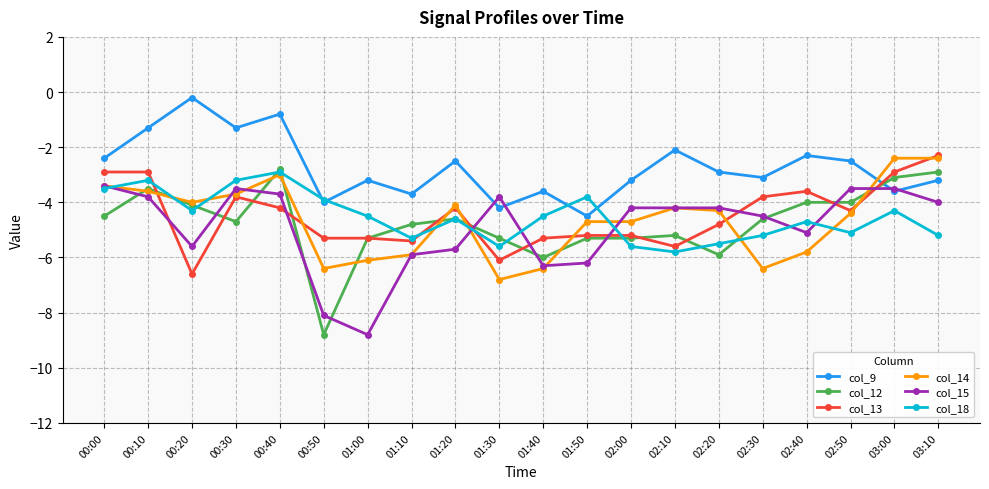

Is this an area chart (filled region under the line)?

No